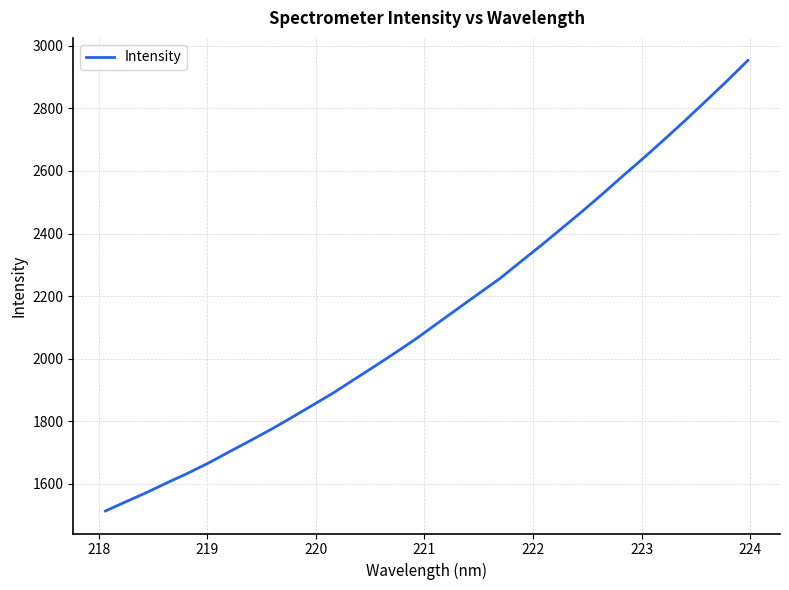

What is the greatest value displayed?

2953.2